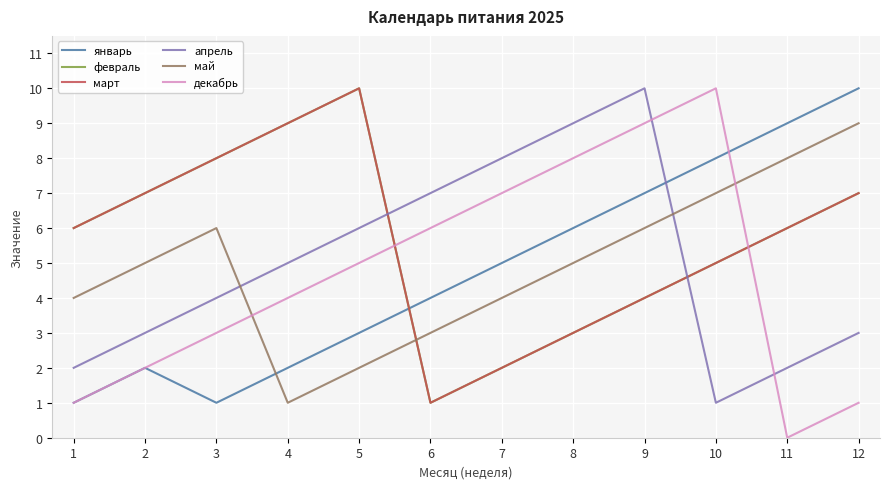

Between 9 and 12, which is larger?

12